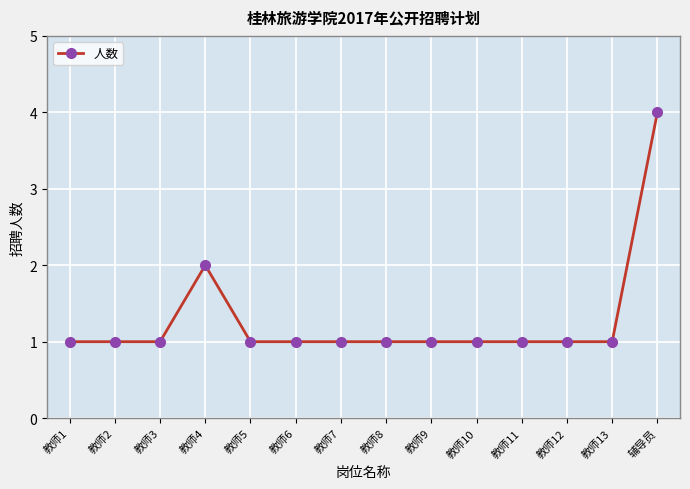

What is the value of the 3rd point from the left?

1